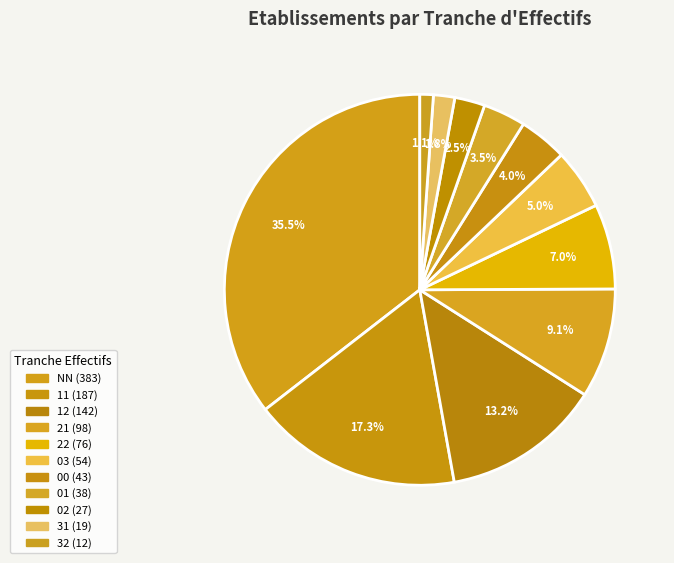

How many slices are in this pie chart?

11